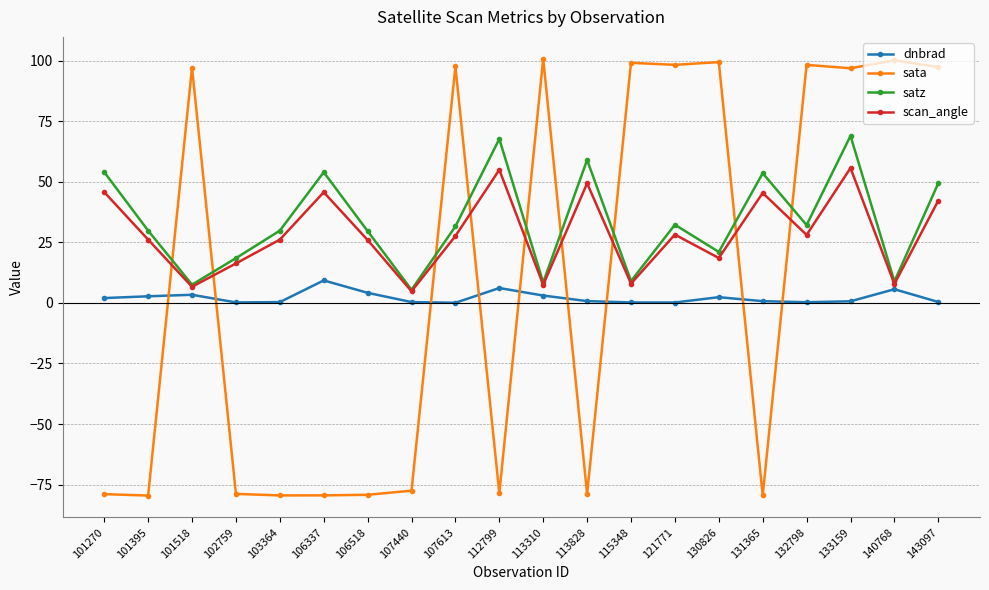

What is the minimum value shown in the chart?

-79.5